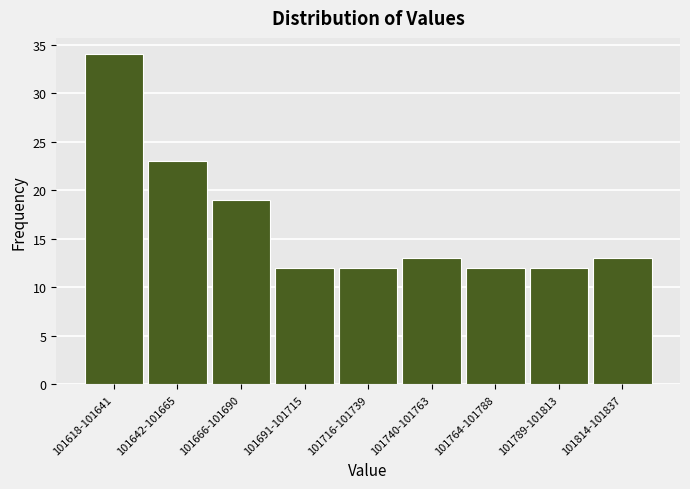

Reading left to right, list all the values displayed in this chart.

34	23	19	12	12	13	12	12	13